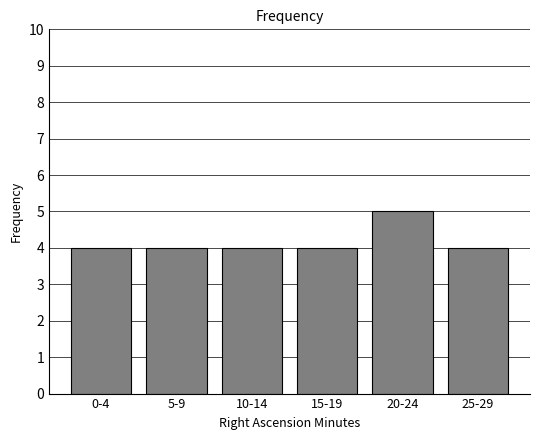

Reading left to right, transcribe all the data shown in this chart.

0-4=4	5-9=4	10-14=4	15-19=4	20-24=5	25-29=4